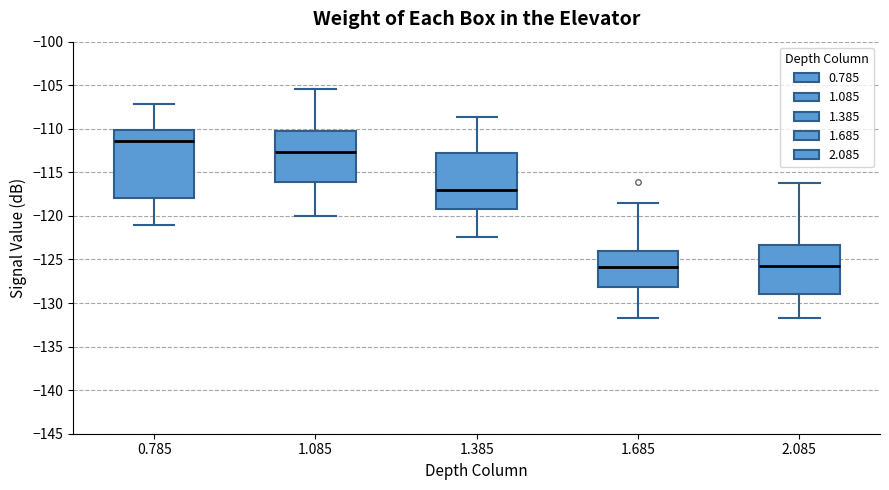

Reading left to right, transcribe this box plot: for each box, give where its median line is, the range the box spans, and where its two whiskers end, as read against the y-axis. The values are not printed on the chart, so give them approximately, as read against the axis.

0.785: median -111.5, box -118.0 to -110.0, whiskers -121.0 to -107.0
1.085: median -112.5, box -116.0 to -110.0, whiskers -120.0 to -105.5
1.385: median -117.0, box -119.0 to -113.0, whiskers -122.5 to -108.5
1.685: median -126.0, box -128.0 to -124.0, whiskers -131.5 to -118.5
2.085: median -125.5, box -129.0 to -123.5, whiskers -131.5 to -116.0